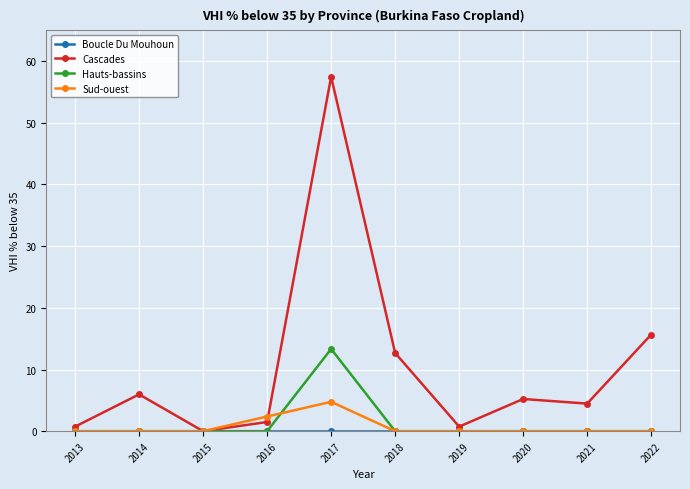

How many categories are shown in the chart?

10